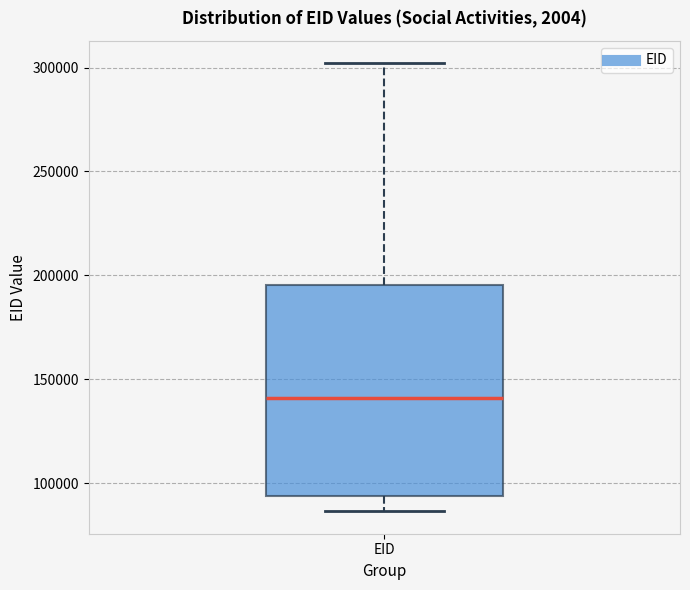

Where does the median line of the box for EID sit on the y-axis? The values are not printed on the chart, so give them approximately, as read against the axis.

140000